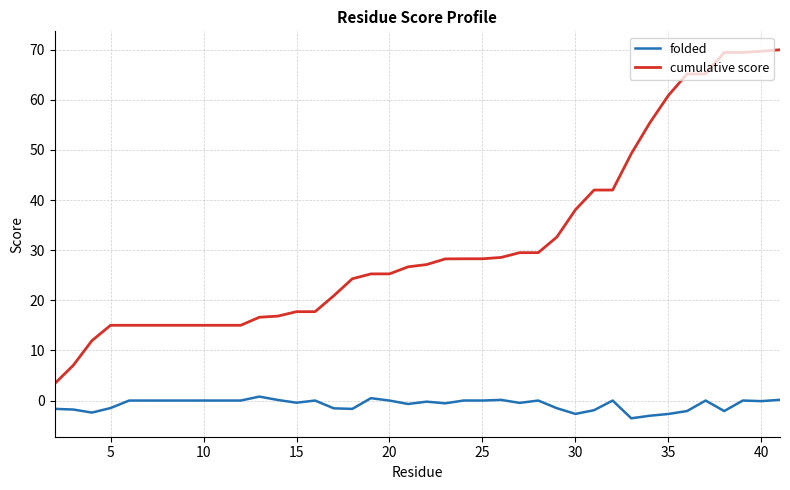

Is this an area chart (filled region under the line)?

No